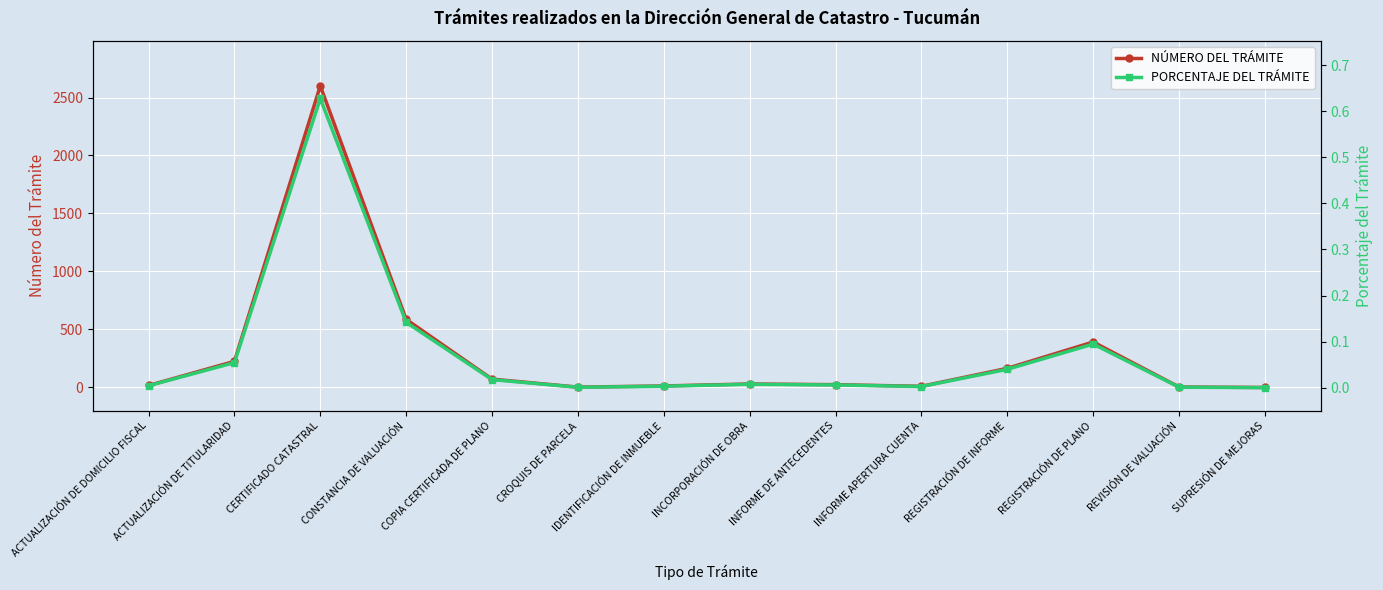

What position from the right is CROQUIS DE PARCELA?

9